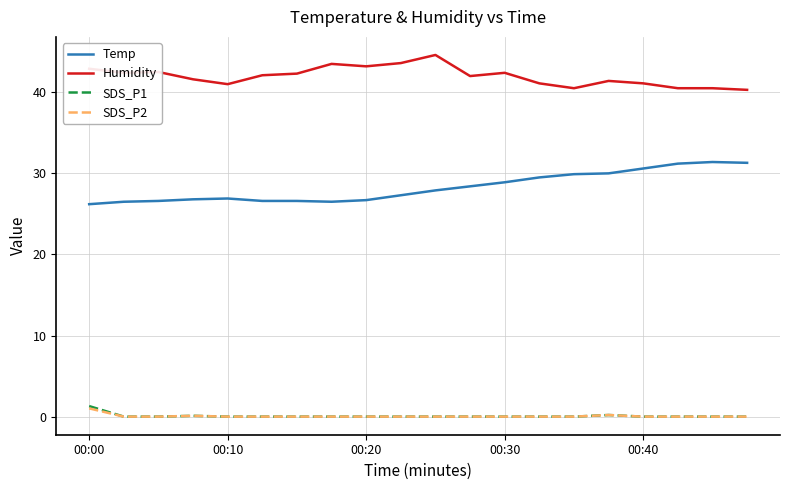

What is the difference between the second highest and minimum values in the Temp series?

5.1